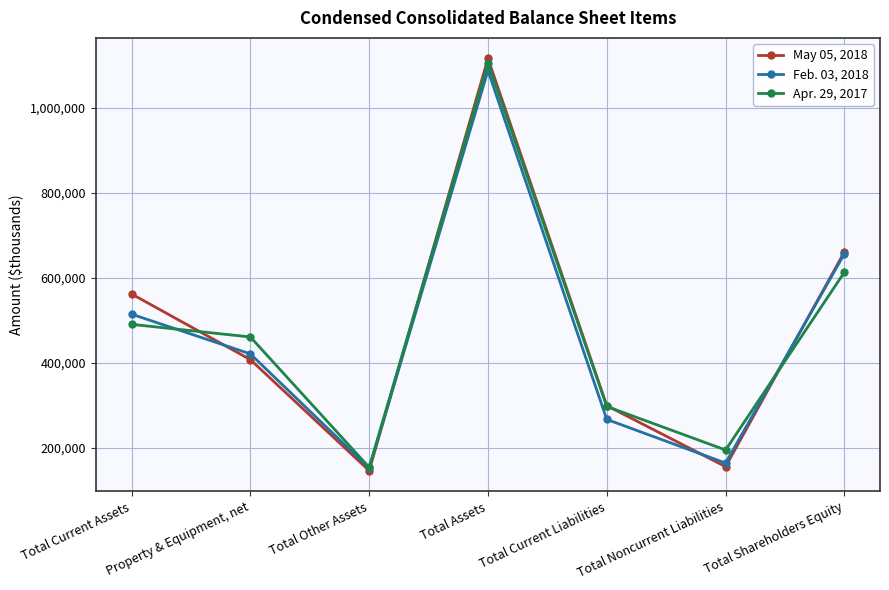

How many data points in May 05, 2018 are less than 407569?

3